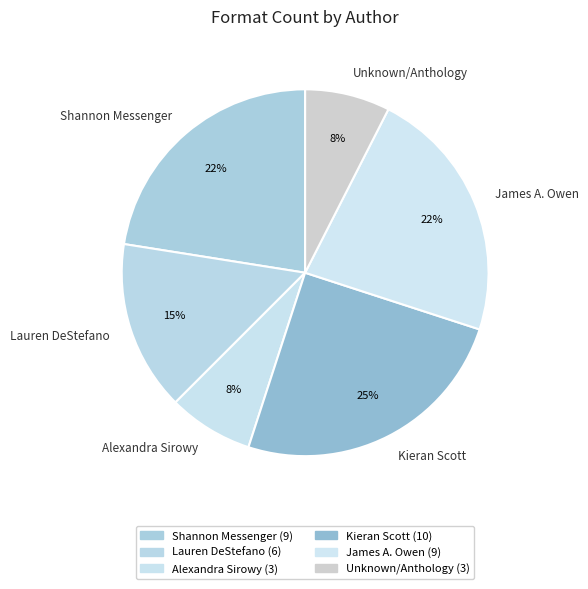

Do Shannon Messenger and Kieran Scott together represent more than half of the pie?

No